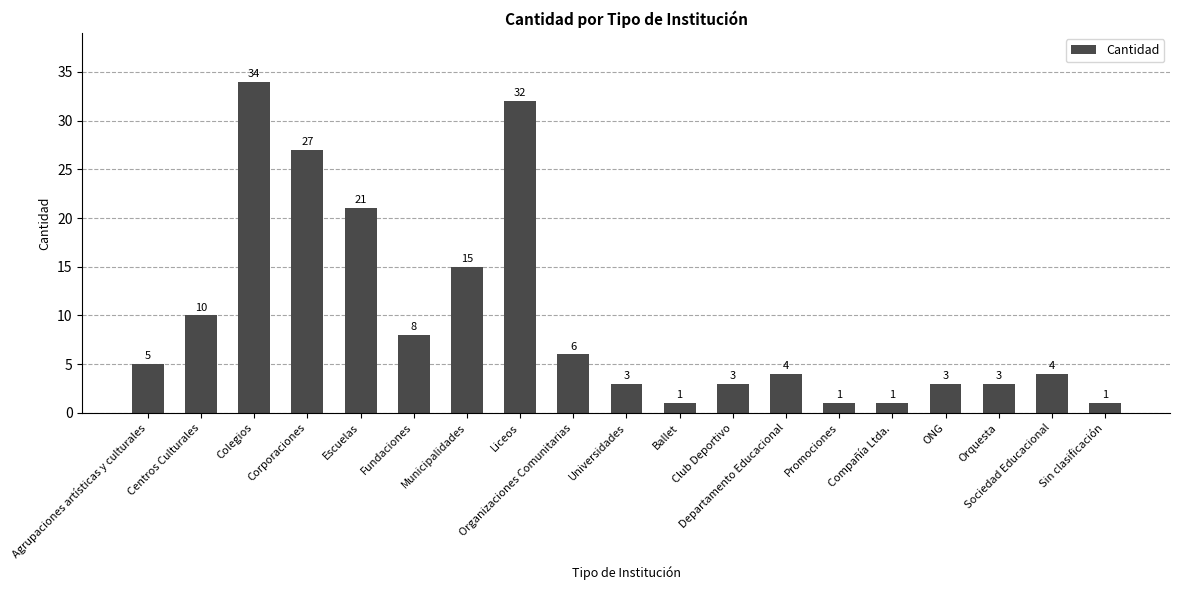

Count the number of data series in this chart.

1